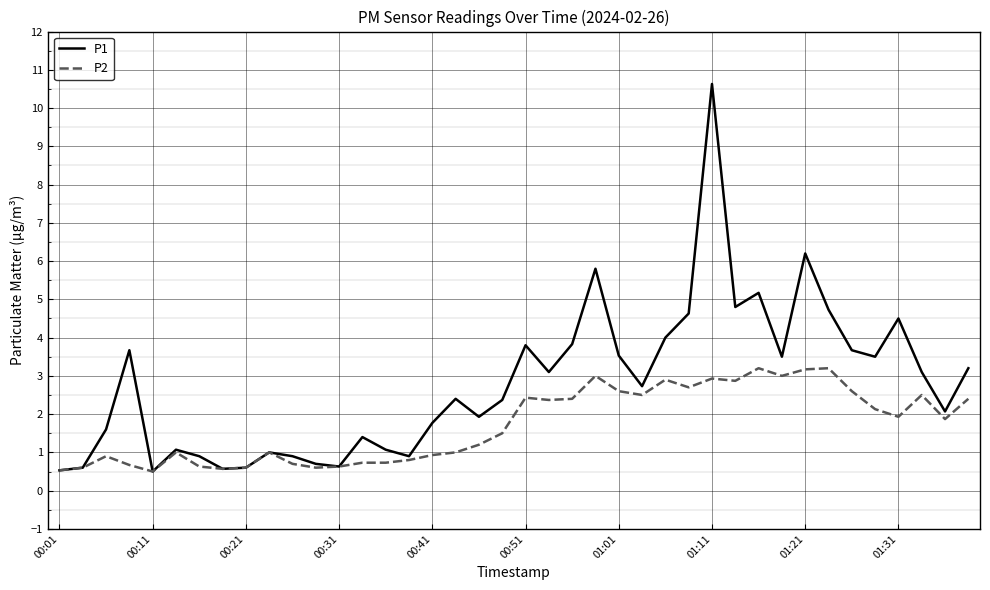

What is the greatest value displayed?

10.6